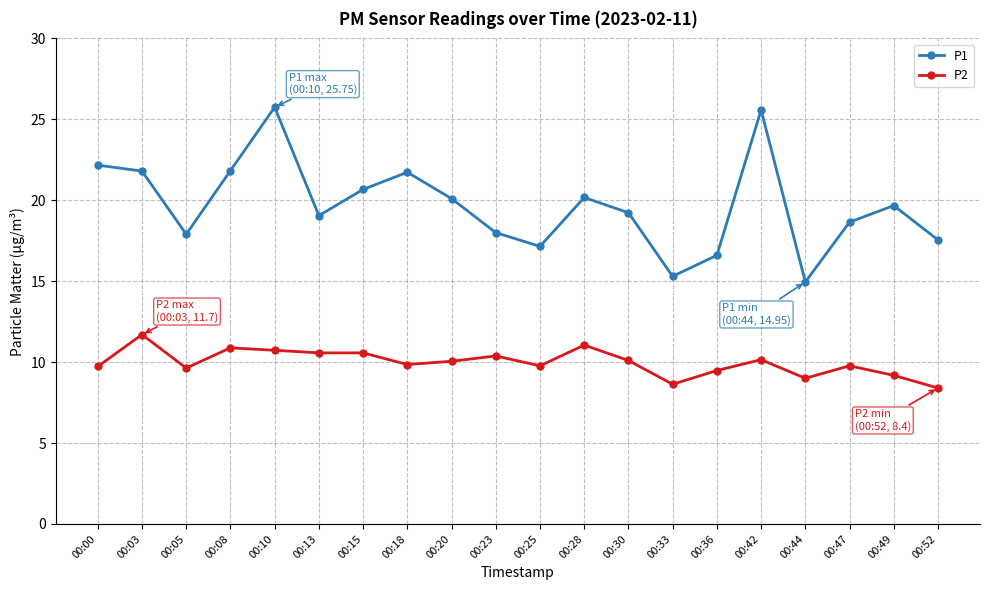

Which series has the largest range (max minus min)?

P1